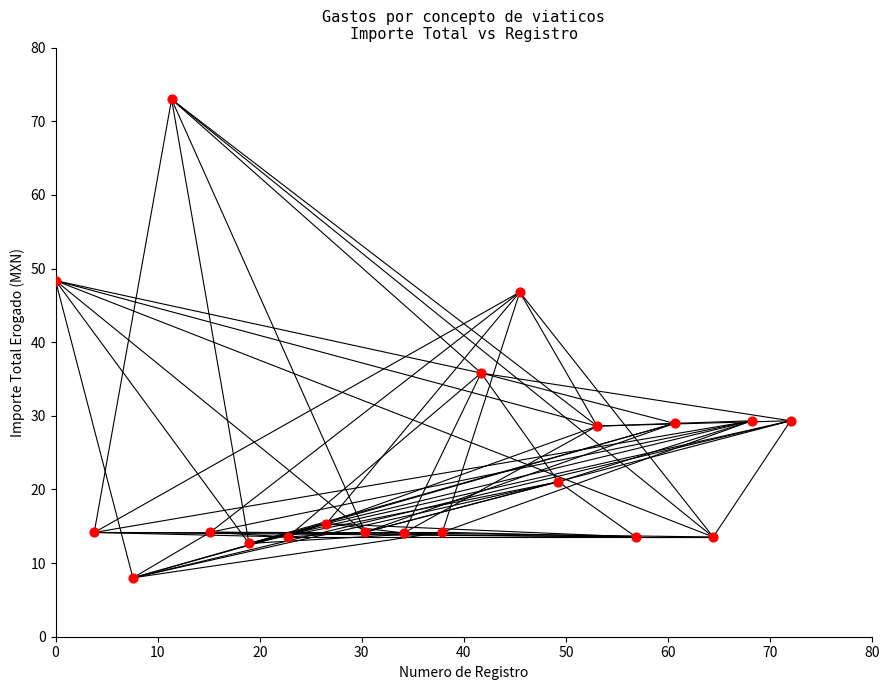

What is the range of Y values (max minus min)?

65.0